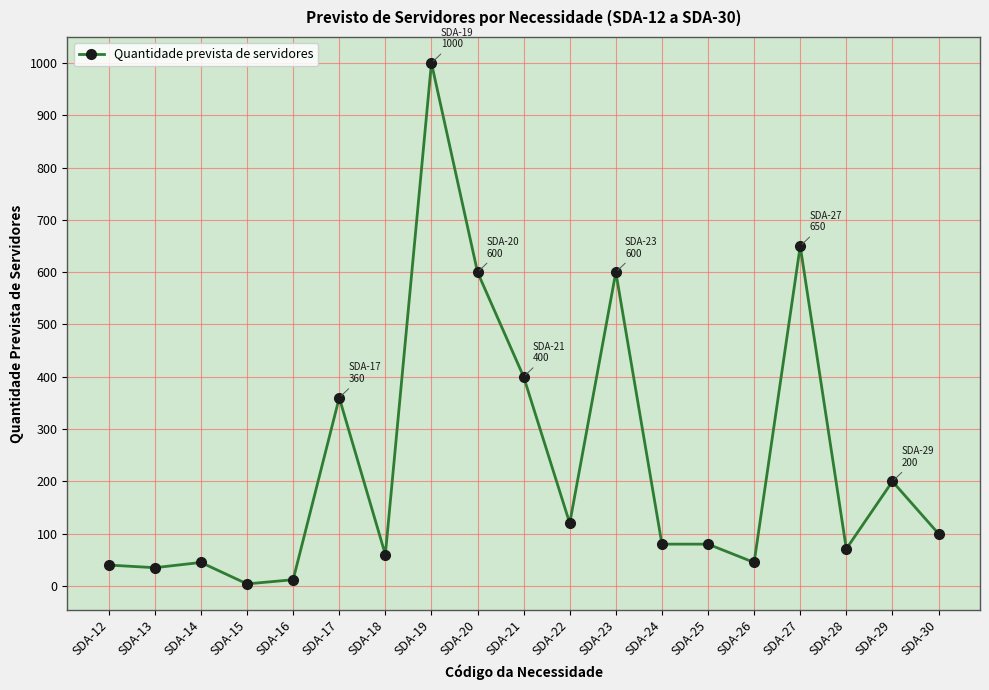

Reading left to right, list all the values displayed in this chart.

SDA-12=40	SDA-13=35	SDA-14=45	SDA-15=4	SDA-16=12	SDA-17=360	SDA-18=60	SDA-19=1000	SDA-20=600	SDA-21=400	SDA-22=120	SDA-23=600	SDA-24=80	SDA-25=80	SDA-26=45	SDA-27=650	SDA-28=71	SDA-29=200	SDA-30=100